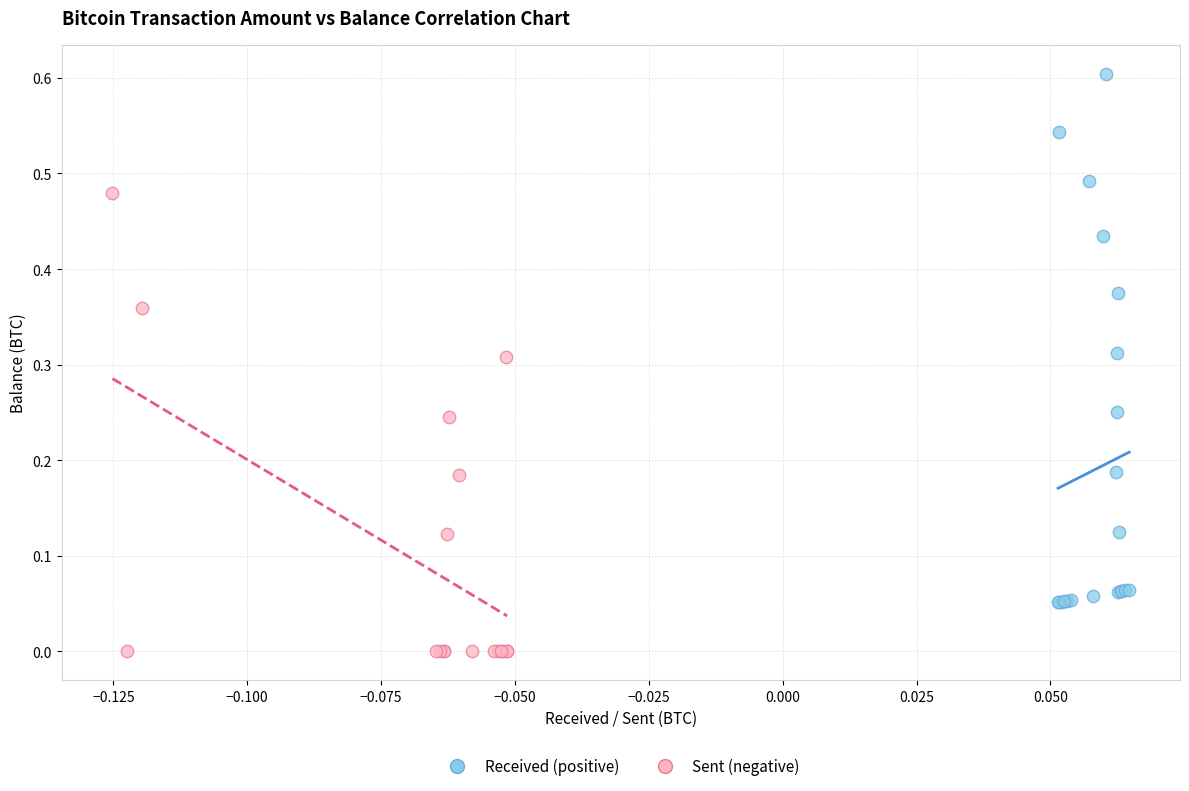

Which series contains the highest Y value?

Received (positive)